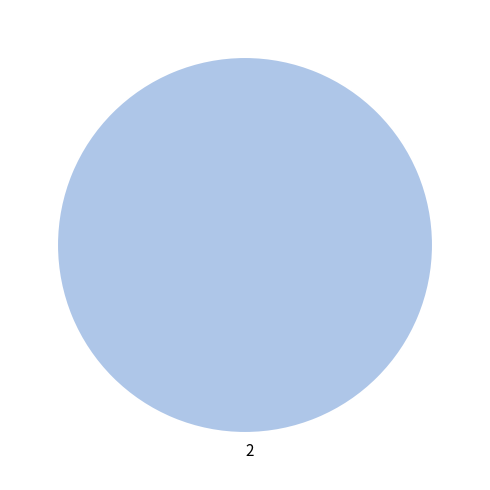

How many segments does this pie chart have?

1